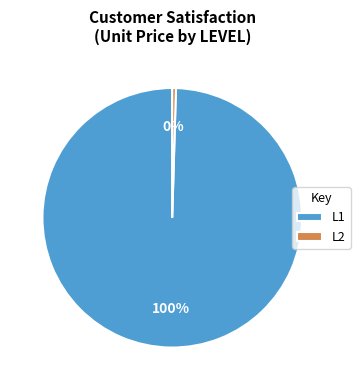

How many slices are in this pie chart?

2